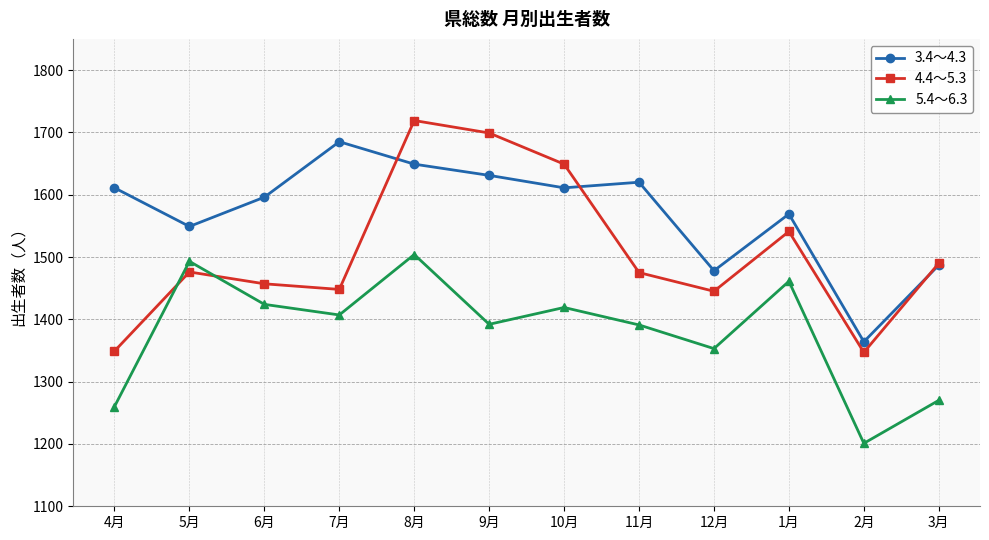

What is the value of the 5.4～6.3 point at the 6th from the left?

1392